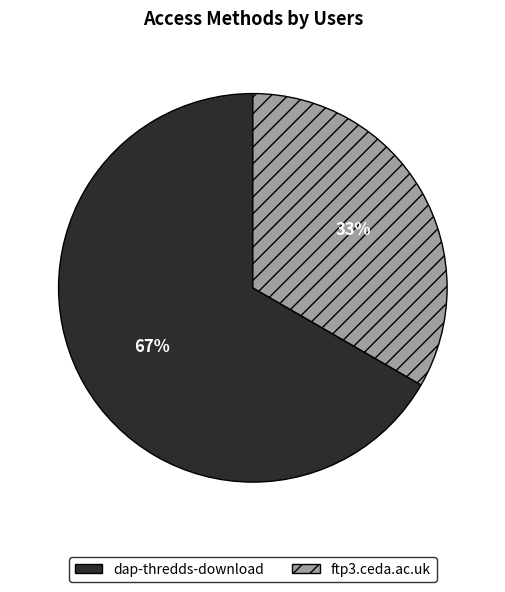

Approximately how many times larger is the value at ftp3.ceda.ac.uk compared to dap-thredds-download?

0.5